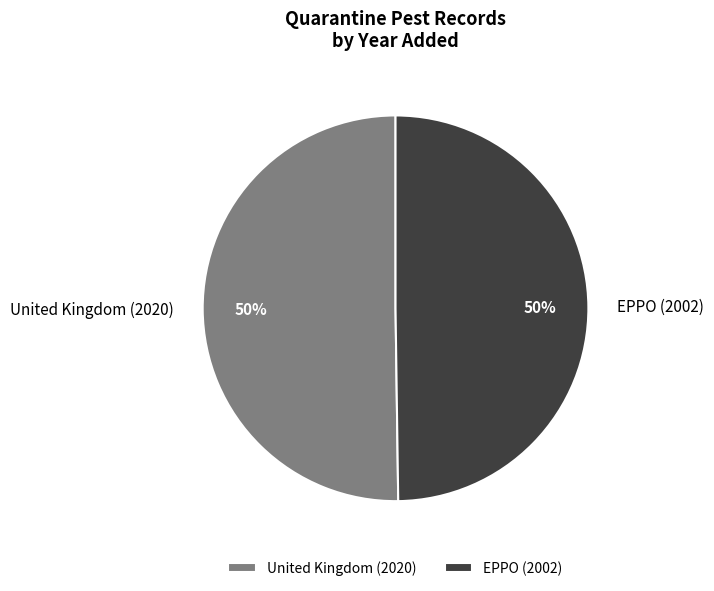

Is the sum of United Kingdom (2020) and EPPO (2002) greater than half?

Yes